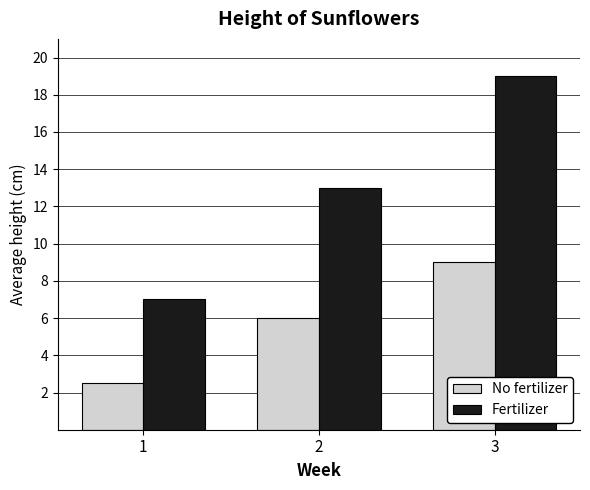

Is the value of No fertilizer at 1 greater than the value of Fertilizer at 2?

No